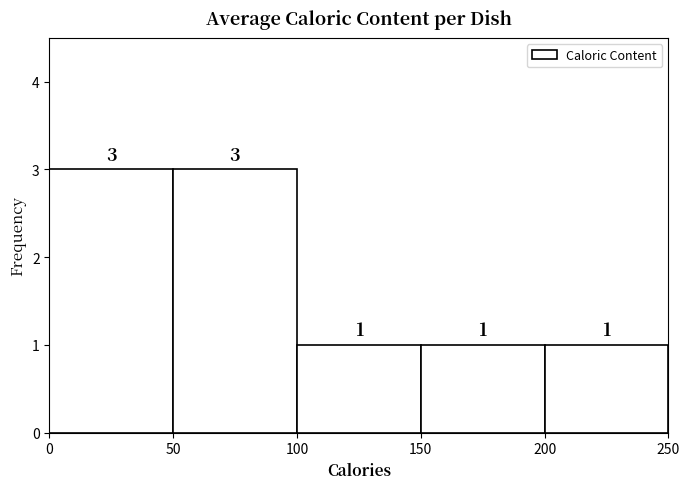

How tall is the bar that spans 0 to 50 on the x-axis?

3